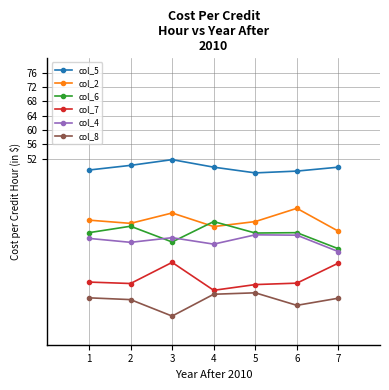

What is the total value across all series at 7?

169.9